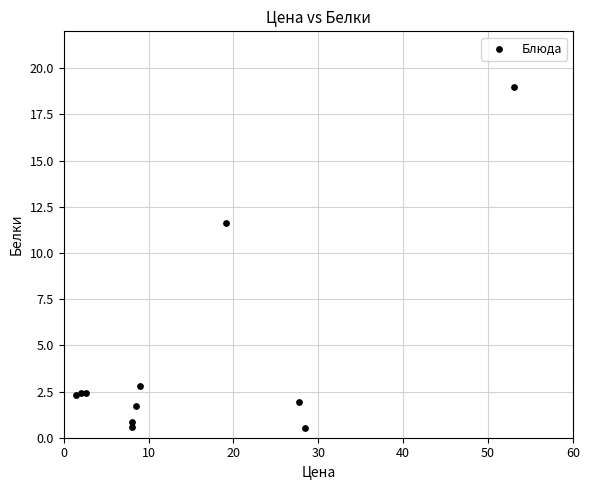

What Y value in the scatter plot is closest to 9?

11.6